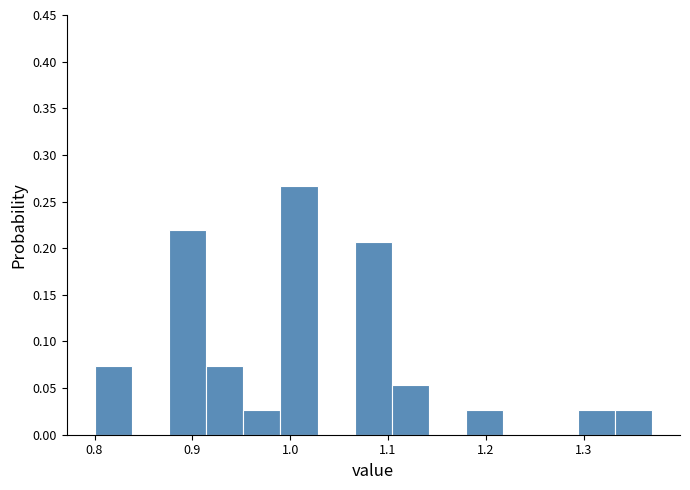

Around what value on the x-axis is the tallest bar? Give the approximate position of its centre, as read against the axis.

1.01